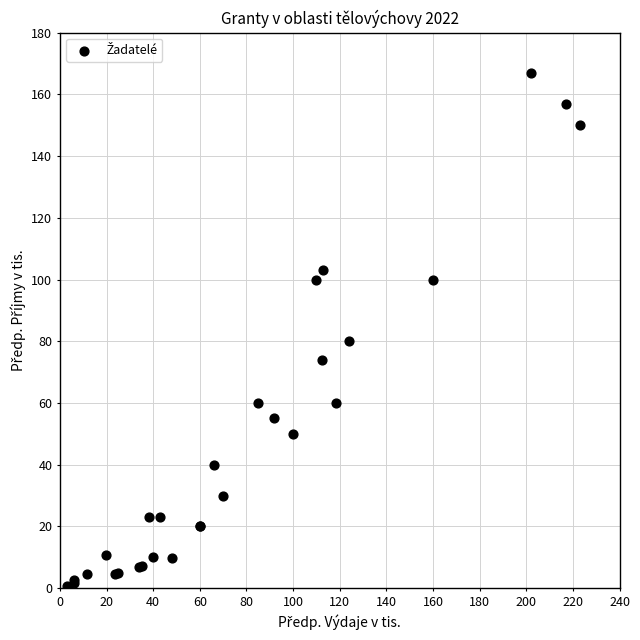

What Y value in the scatter plot is closest to 83?

80.0